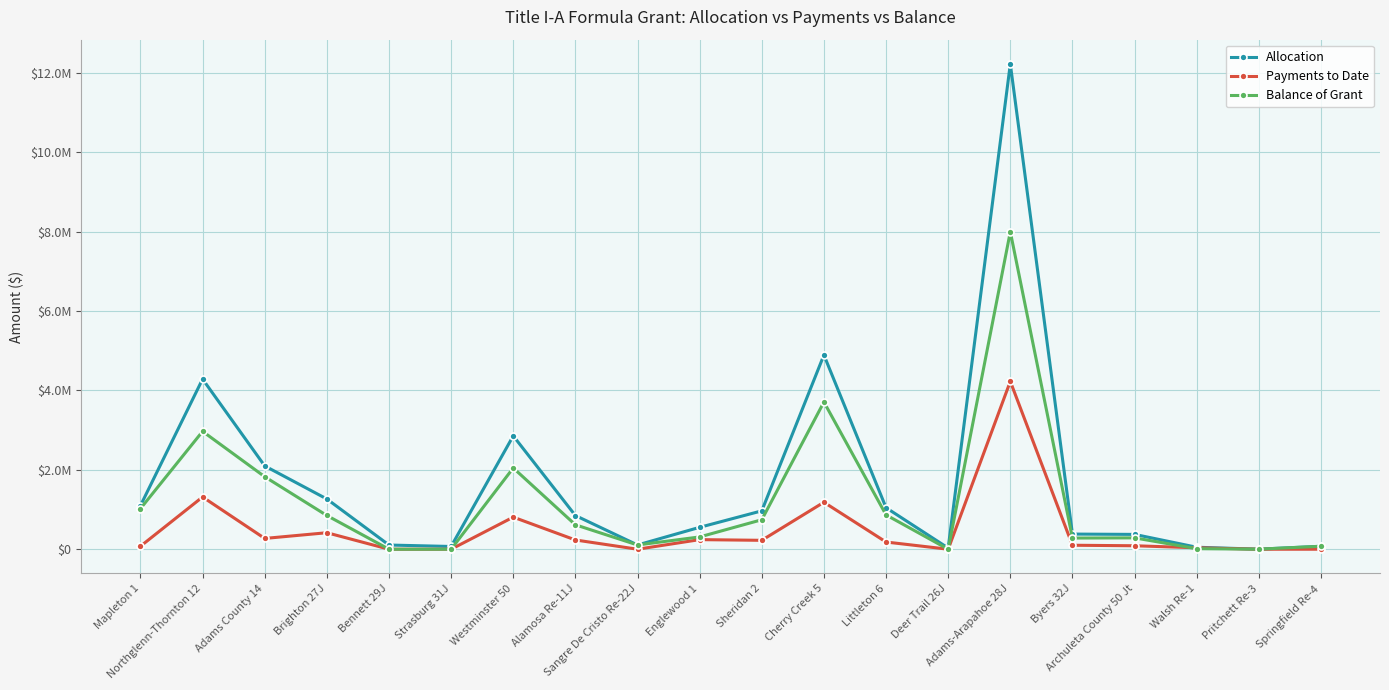

Reading right to left, transcribe all the data shown in this chart.

Allocation: Springfield Re-4=74828	Pritchett Re-3=1486	Walsh Re-1=50138	Archuleta County 50 Jt=373570	Byers 32J=381578	Adams-Arapahoe 28J=12222988	Deer Trail 26J=29264	Littleton 6=1045575	Cherry Creek 5=4891302	Sheridan 2=966651	Englewood 1=551623	Sangre De Cristo Re-22J=106982	Alamosa Re-11J=848495	Westminster 50=2855022	Strasburg 31J=69228	Bennett 29J=105573	Brighton 27J=1265286	Adams County 14=2097914	Northglenn-Thornton 12=4284834	Mapleton 1=1097227
Payments to Date: Springfield Re-4=0	Pritchett Re-3=0	Walsh Re-1=36286	Archuleta County 50 Jt=87367	Byers 32J=100371	Adams-Arapahoe 28J=4227175	Deer Trail 26J=0	Littleton 6=181512	Cherry Creek 5=1183514	Sheridan 2=224190	Englewood 1=241819	Sangre De Cristo Re-22J=0	Alamosa Re-11J=233209	Westminster 50=808069	Strasburg 31J=0	Bennett 29J=0	Brighton 27J=415773	Adams County 14=271733	Northglenn-Thornton 12=1316156	Mapleton 1=75030
Balance of Grant: Springfield Re-4=74828	Pritchett Re-3=1486	Walsh Re-1=13852	Archuleta County 50 Jt=286203	Byers 32J=281207	Adams-Arapahoe 28J=7995813	Deer Trail 26J=0	Littleton 6=864063	Cherry Creek 5=3707788	Sheridan 2=742461	Englewood 1=309804	Sangre De Cristo Re-22J=106982	Alamosa Re-11J=615286	Westminster 50=2046953	Strasburg 31J=0	Bennett 29J=0	Brighton 27J=849513	Adams County 14=1826181	Northglenn-Thornton 12=2968678	Mapleton 1=1022197